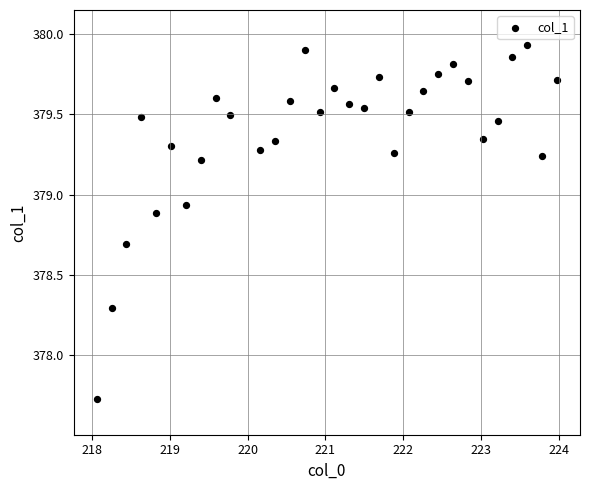

What is the range of Y values (max minus min)?

2.2